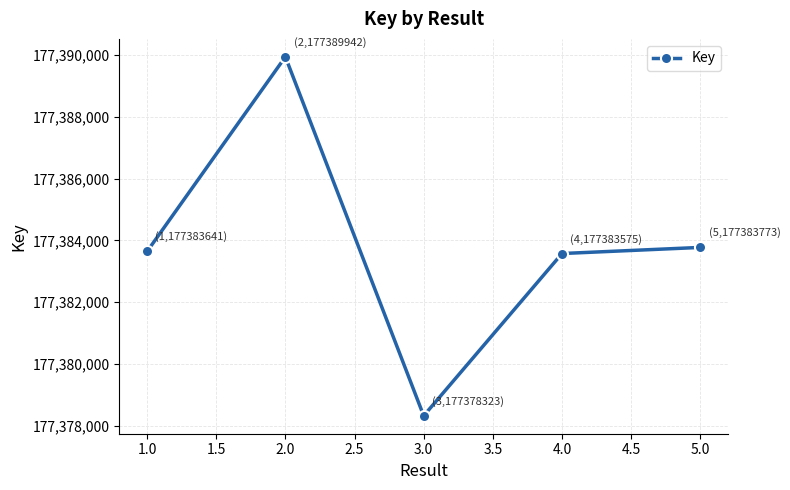

Is it true that the value at 5.0 is 177383773?

True